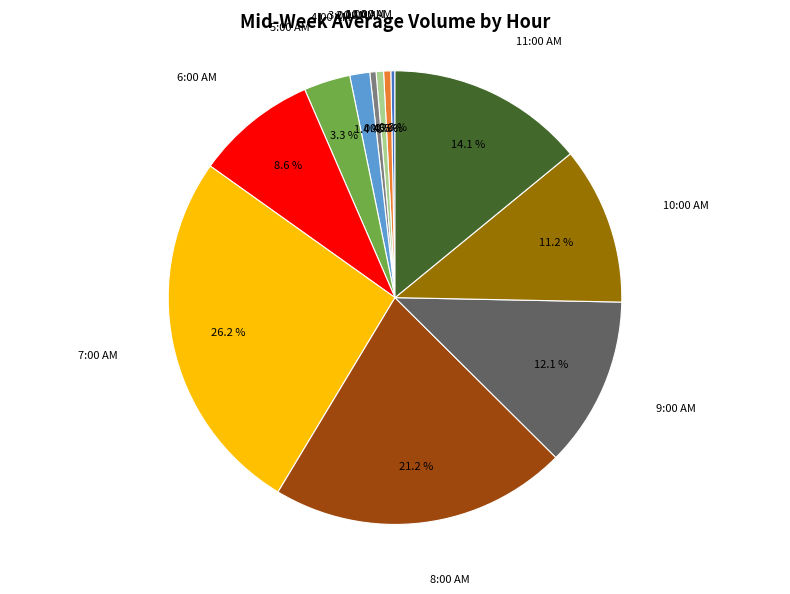

How many slices are in this pie chart?

12